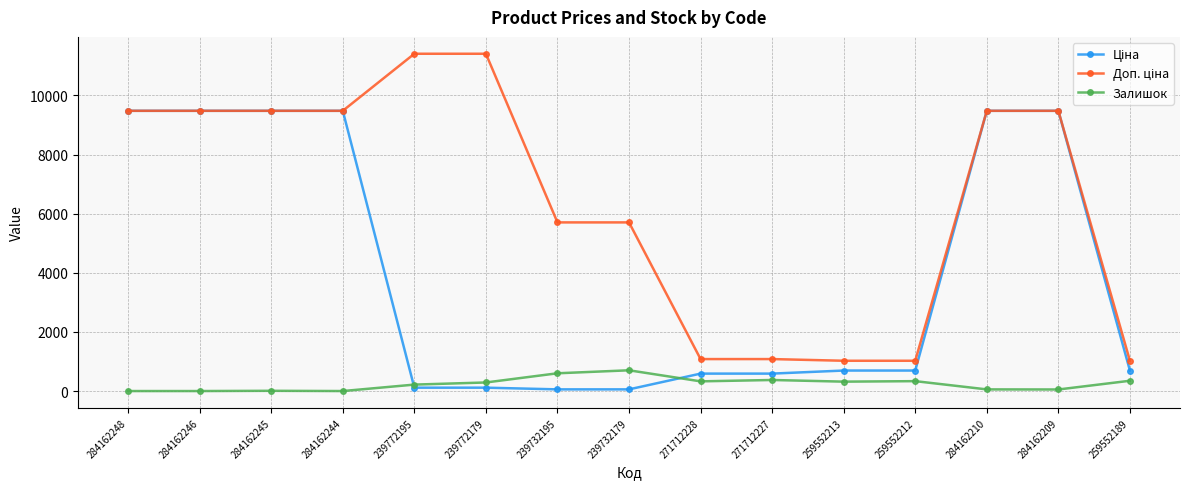

What is the difference between the highest and lowest values at 284162244?

9480.1